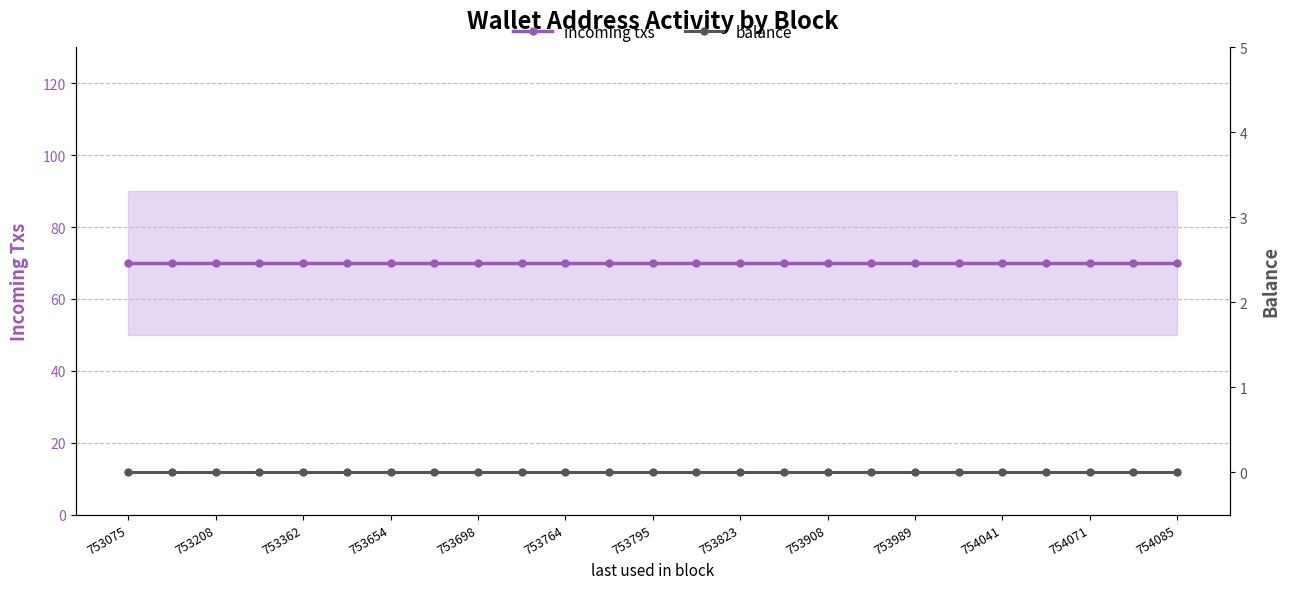

Reading left to right, list all the values displayed in this chart.

incoming txs: 70	70	70	70	70	70	70	70	70	70	70	70	70	70	70	70	70	70	70	70	70	70	70	70	70
balance: 0	0	0	0	0	0	0	0	0	0	0	0	0	0	0	0	0	0	0	0	0	0	0	0	0